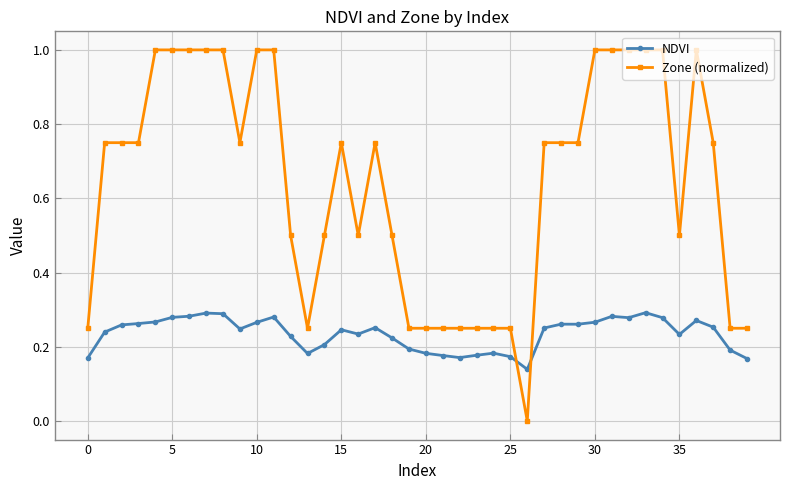

Does the chart display data point markers on the line(s)?

Yes